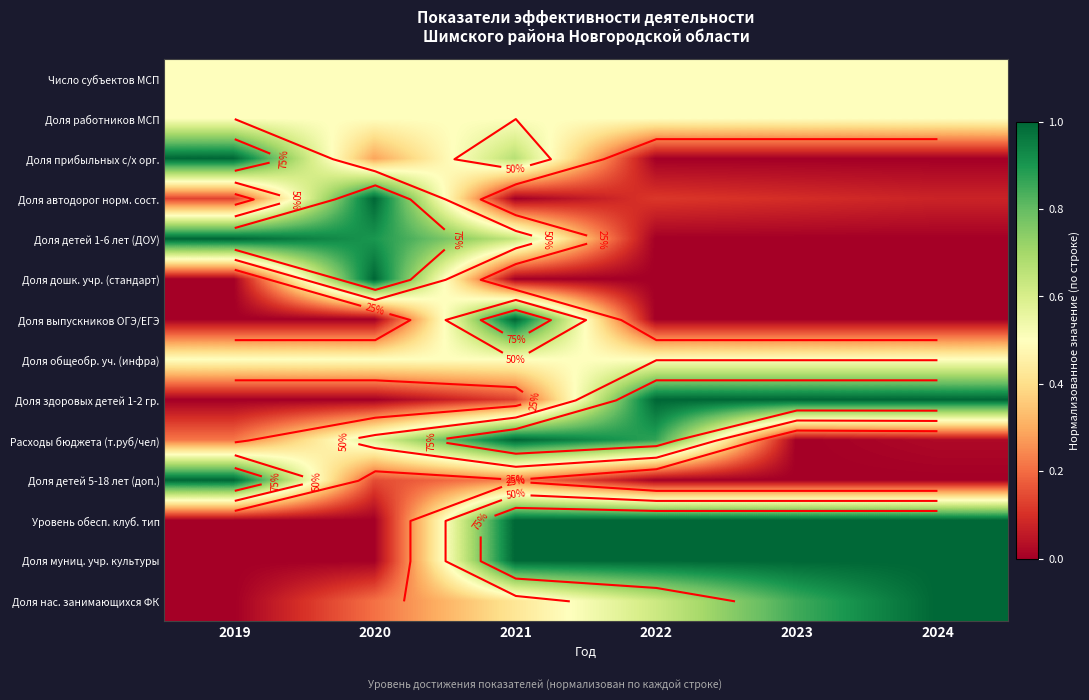

List the series in order of their peak value, lowest first.

Число субъектов МСП, Доля работников МСП, Доля общеобр. уч. (инфра), Доля прибыльных с/х орг., Доля автодорог норм. сост., Доля детей 1-6 лет (ДОУ), Доля дошк. учр. (стандарт), Доля выпускников ОГЭ/ЕГЭ, Доля здоровых детей 1-2 гр., Расходы бюджета (т.руб/чел), Доля детей 5-18 лет (доп.), Уровень обесп. клуб. тип, Доля муниц. учр. культуры, Доля нас. занимающихся ФК